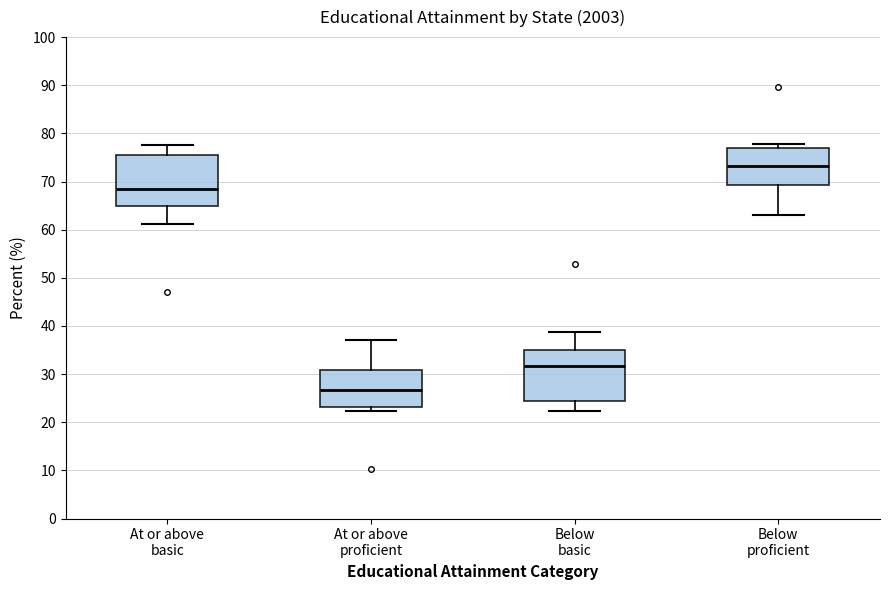

Which box has the highest median line?

Below proficient